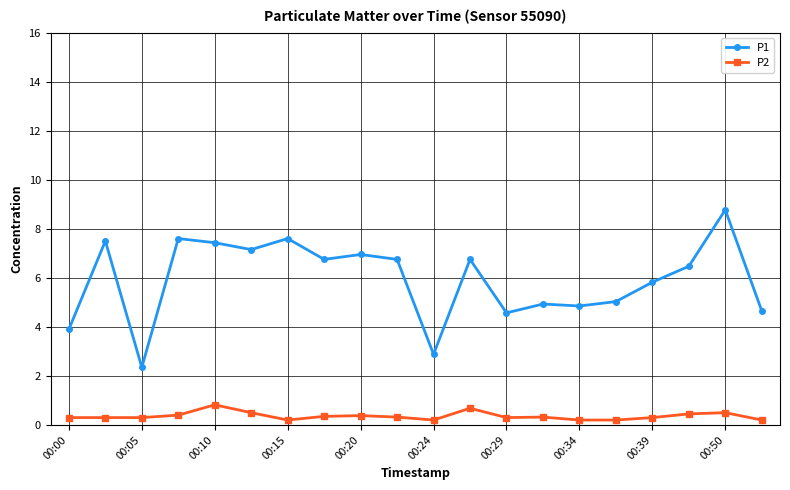

True or false: P2 has more than 1 points higher than both neighbors.

True